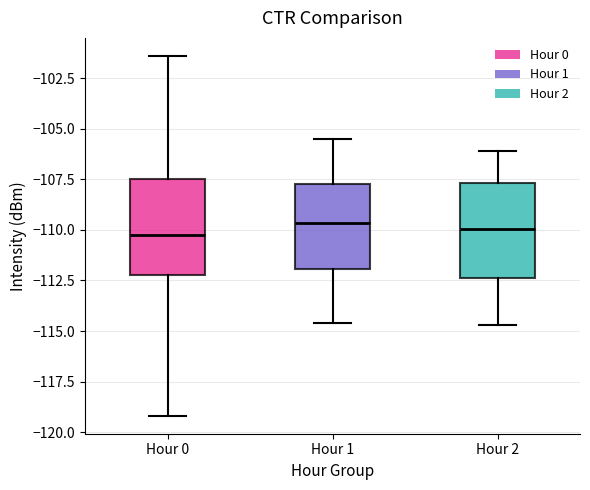

Reading left to right, read every box against the y-axis: the position of its median line, the range the box covers, and the ends of its whiskers. The values are not printed on the chart, so give them approximately, as read against the axis.

Hour 0: median -110.0, box -112.5 to -107.5, whiskers -119.0 to -101.5
Hour 1: median -109.5, box -112.0 to -107.5, whiskers -114.5 to -105.5
Hour 2: median -110.0, box -112.5 to -107.5, whiskers -114.5 to -106.0